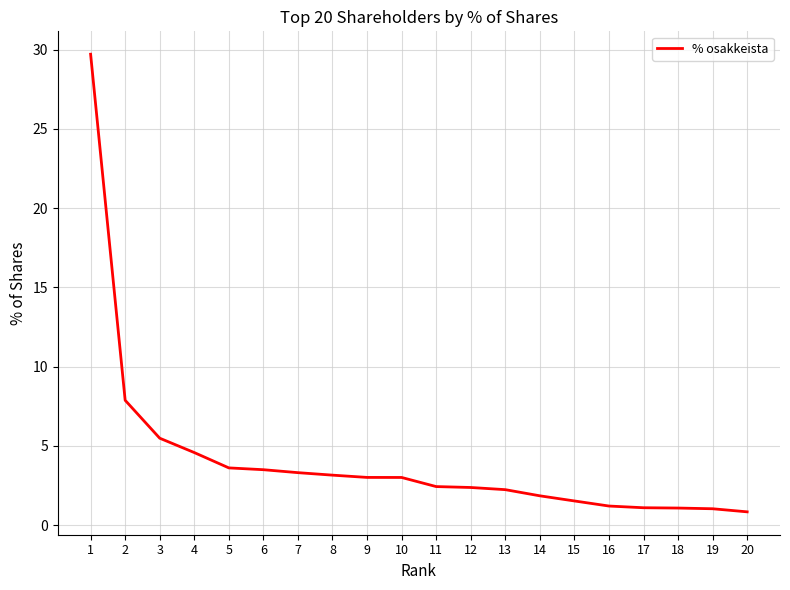

What value does the data have at 18?

1.1